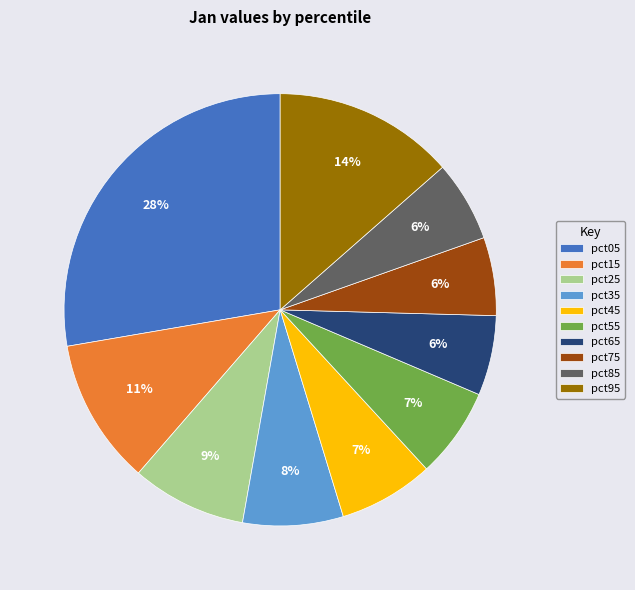

Is the sum of pct95 and pct65 greater than half?

No